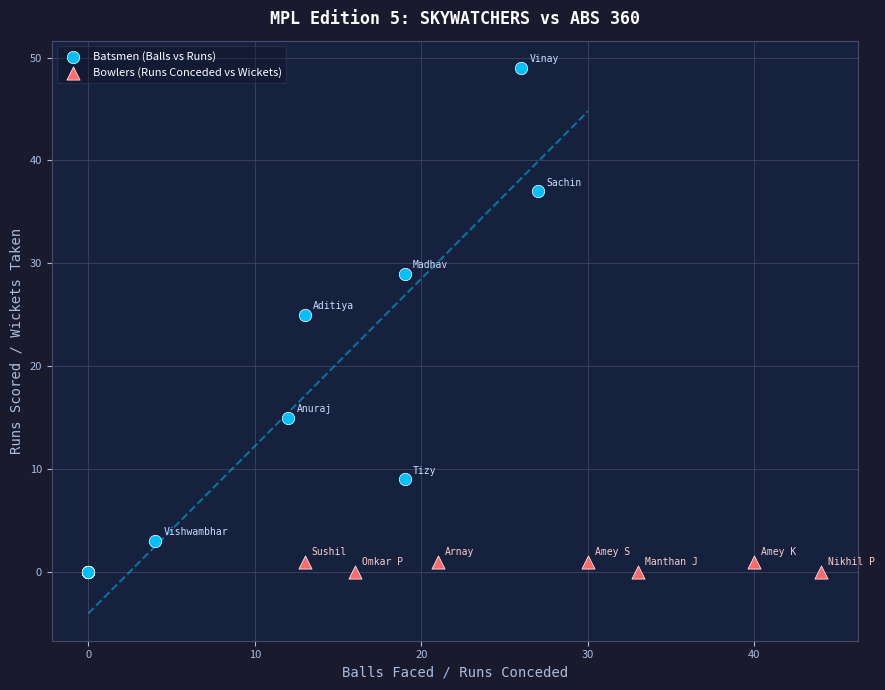

Which series has the widest spread of Y values?

Batsmen (Balls vs Runs)